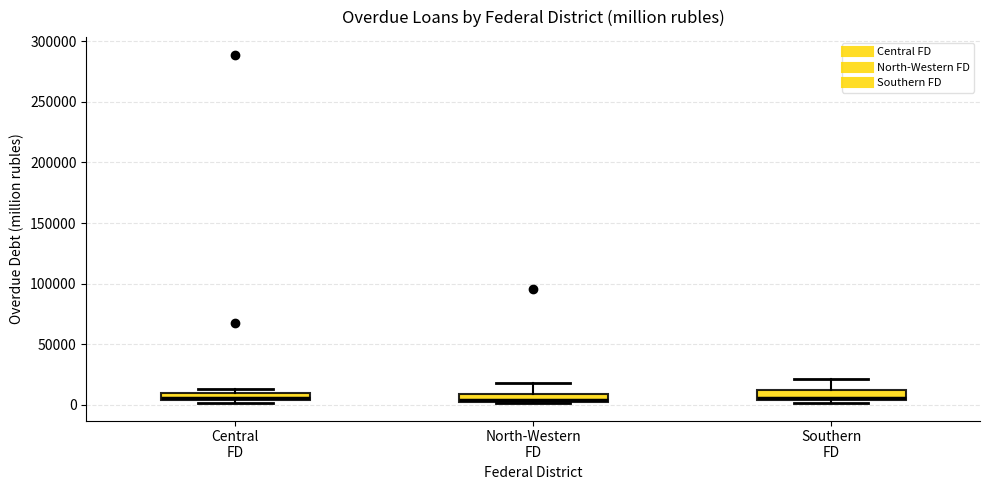

Where is the upper edge of the box for Central FD on the y-axis? The values are not printed on the chart, so give them approximately, as read against the axis.

10000